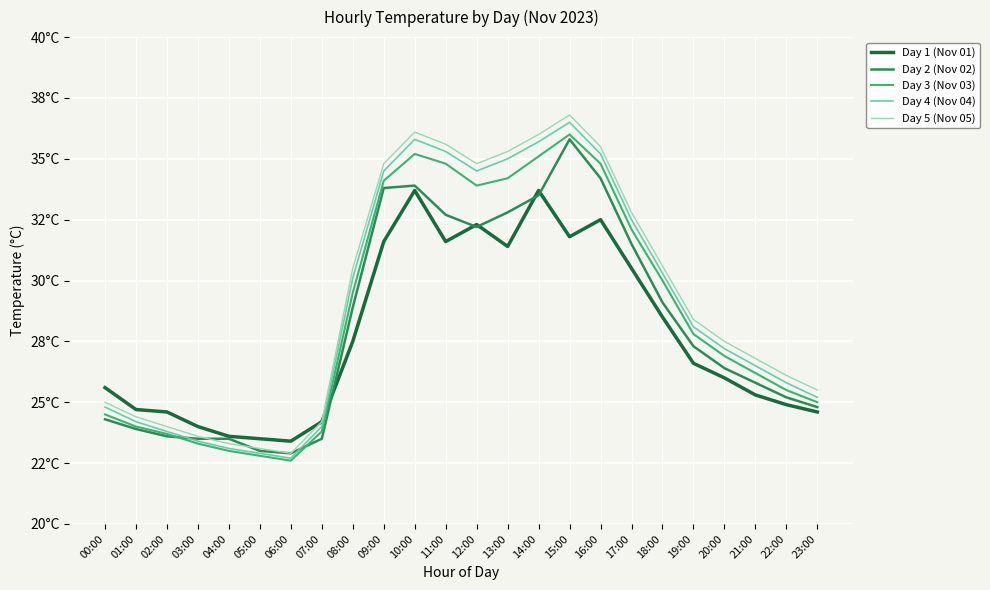

At how many categories does at least one series exceed 25?

17